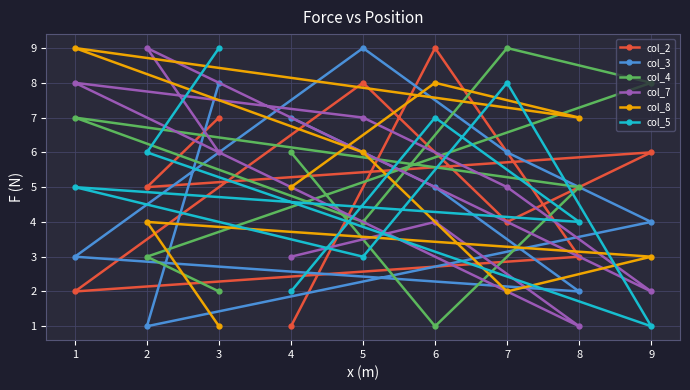

At which category is the sum across all series the highest?

5